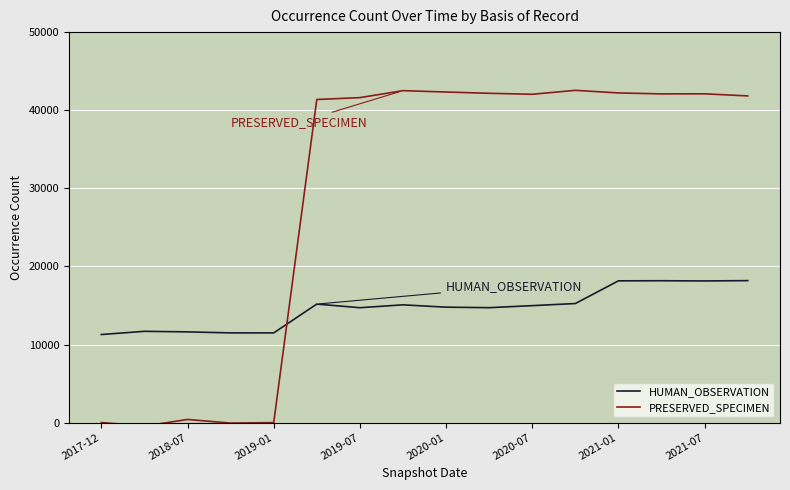

What is the maximum value for HUMAN_OBSERVATION?

18182